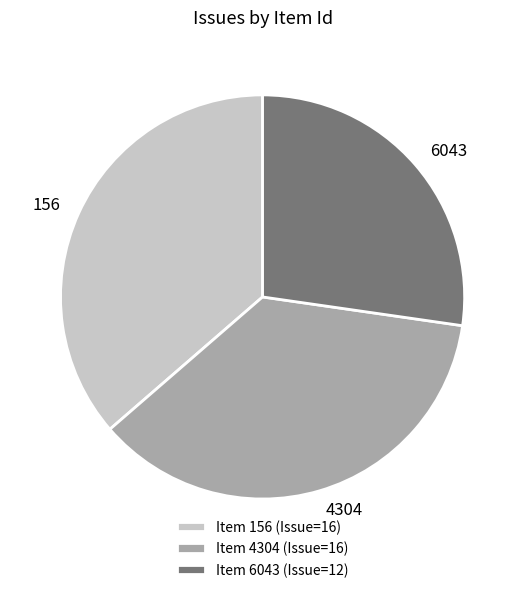

Which has a higher value, 4304 or 6043?

4304